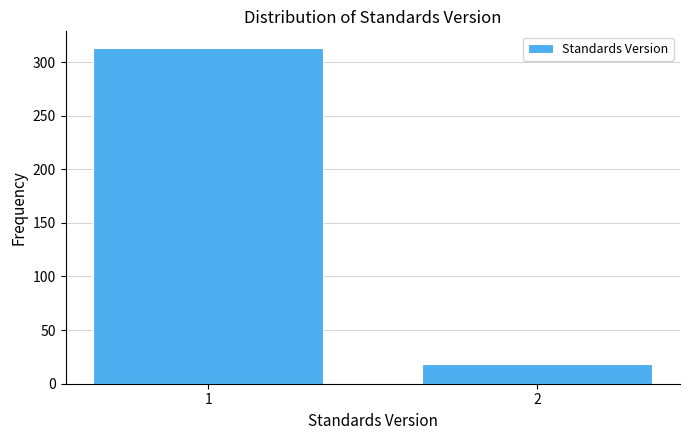

Reading left to right, extract all data points from this chart.

313	18